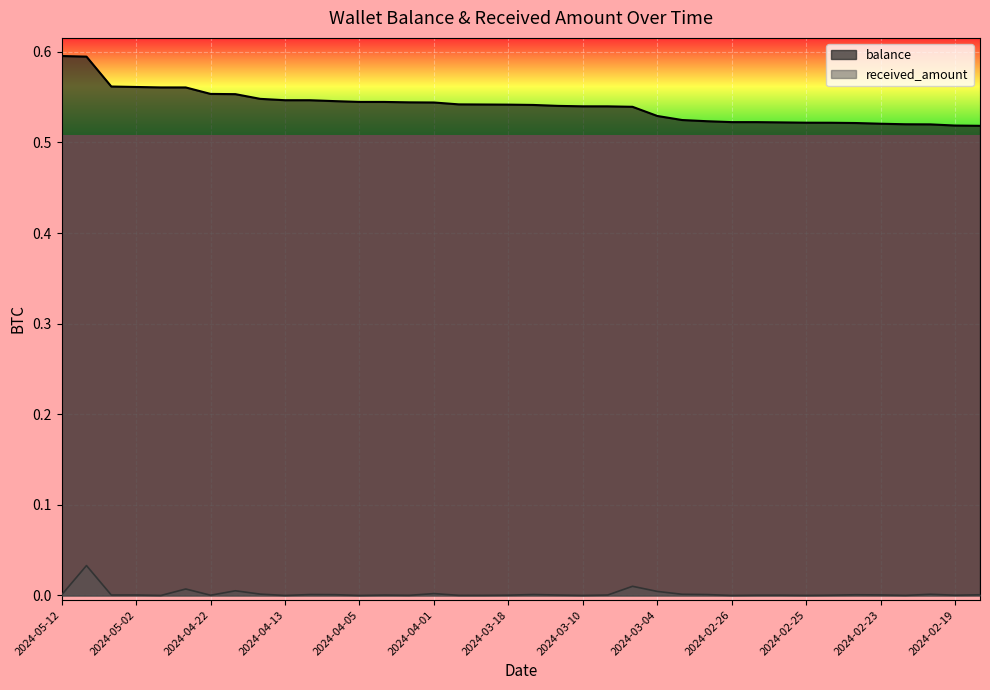

Reading left to right, list all the values displayed in this chart.

balance: 0.6	0.6	0.6	0.6	0.6	0.6	0.6	0.6	0.5	0.5	0.5	0.5	0.5	0.5	0.5	0.5	0.5	0.5	0.5	0.5	0.5	0.5	0.5	0.5	0.5	0.5	0.5	0.5	0.5	0.5	0.5	0.5	0.5	0.5	0.5	0.5	0.5	0.5
received_amount: 0.0	0.0	0.0	0.0	0.0	0.0	0.0	0.0	0.0	0.0	0.0	0.0	0.0	0.0	0.0	0.0	0.0	0.0	0.0	0.0	0.0	0.0	0.0	0.0	0.0	0.0	0.0	0.0	0.0	0.0	0.0	0.0	0.0	0.0	0.0	0.0	0.0	0.0